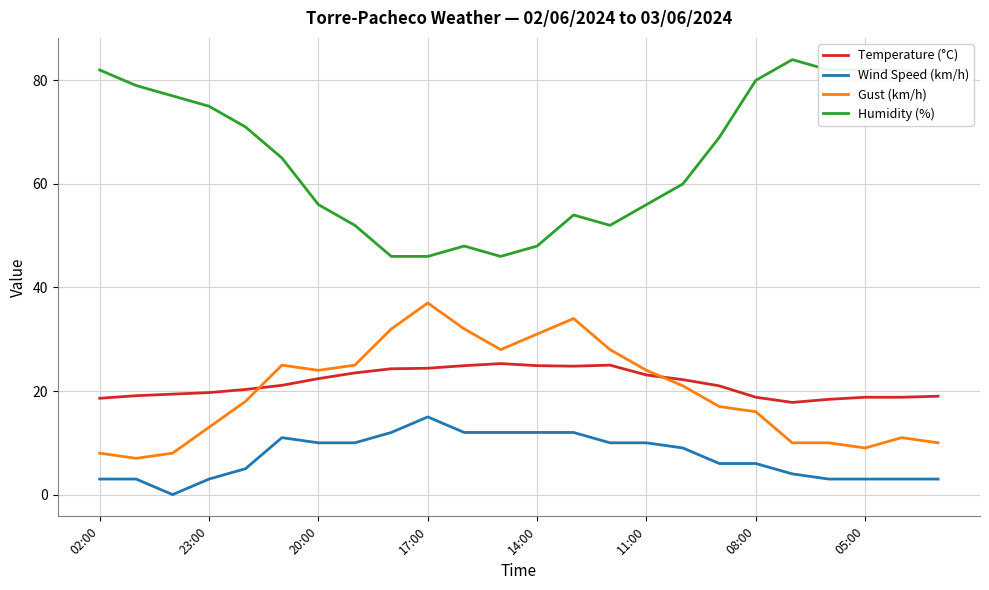

Which series has the largest range (max minus min)?

Humidity (%)